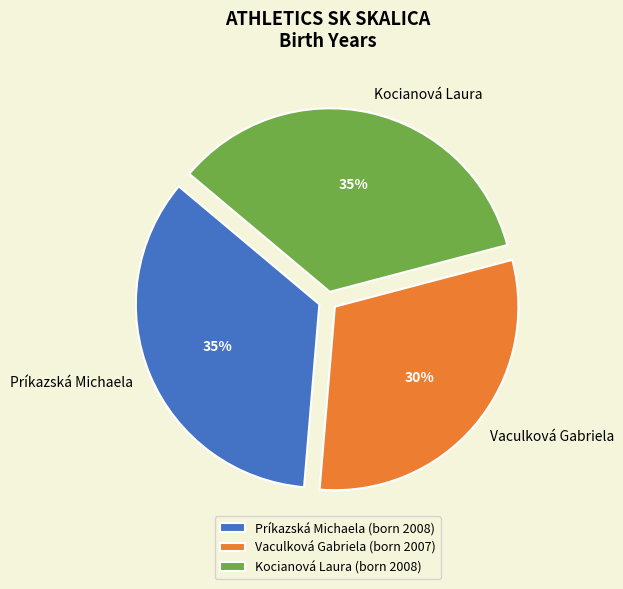

Is the sum of Príkazská Michaela and Vaculková Gabriela greater than half?

Yes